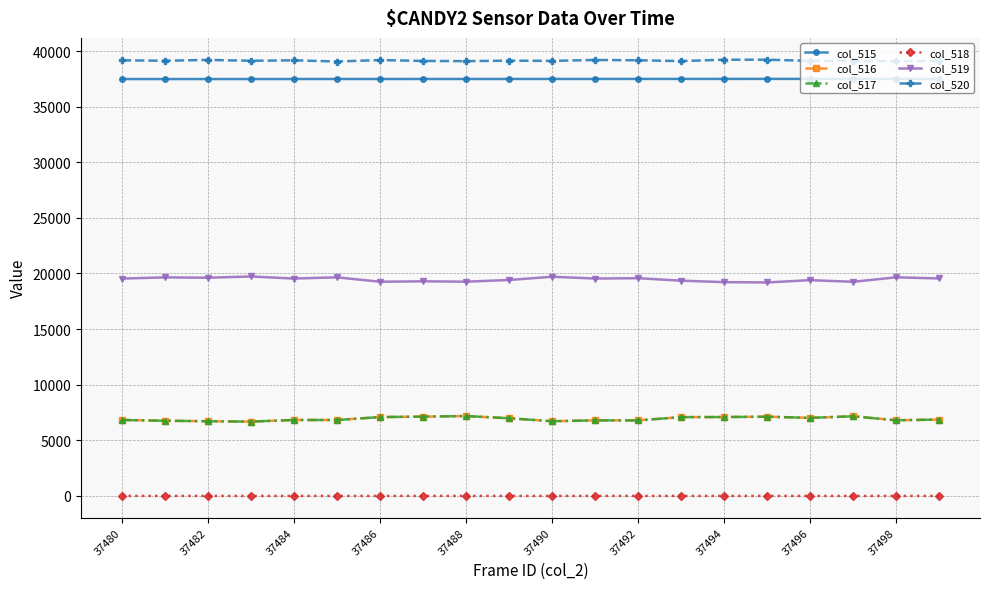

At how many categories does at least one series exceed 10986?

20